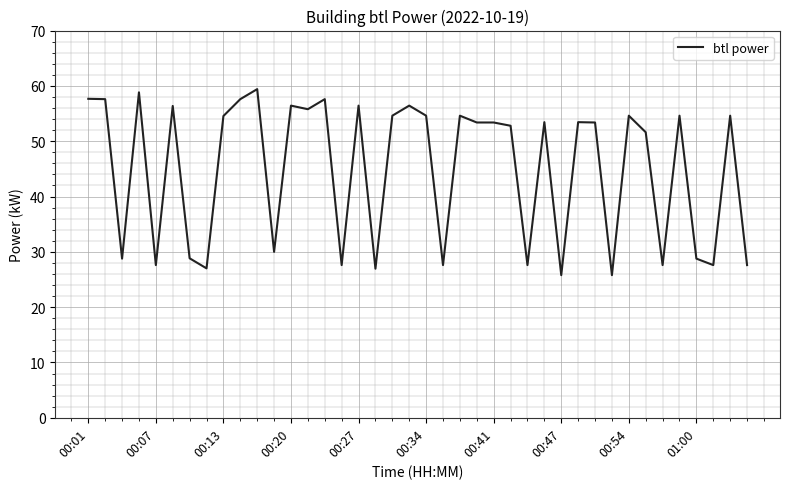

What is the minimum value shown in the chart?

25.8